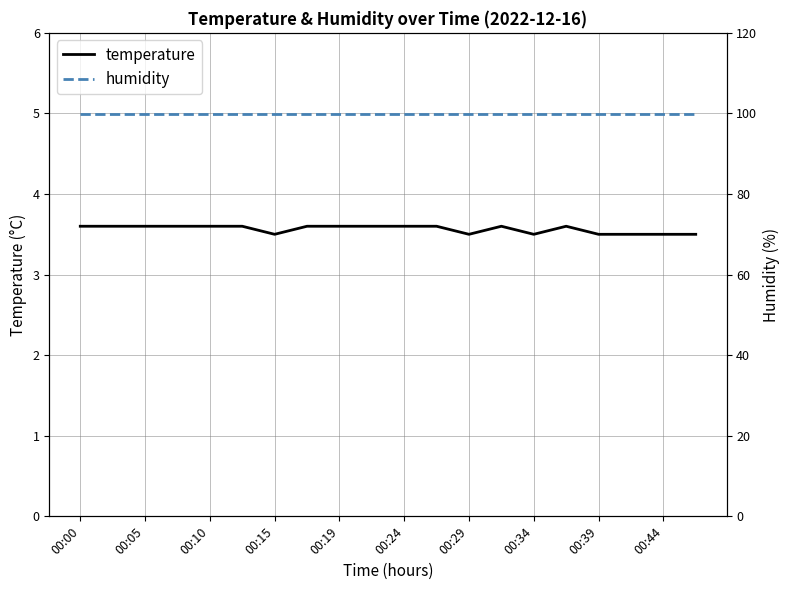

How many interior local valleys does the temperature series have?

3